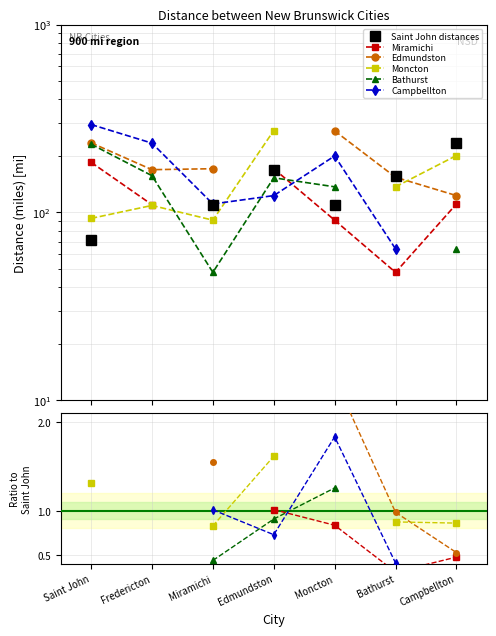

True or false: Edmundston and Moncton cross at least once.

True